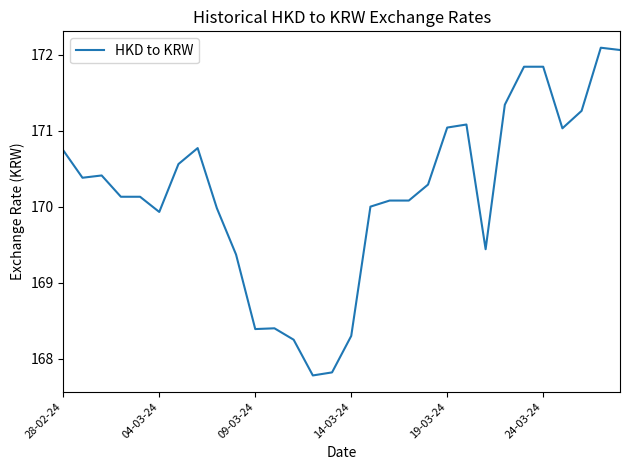

What is the difference between the maximum and minimum values?

4.3